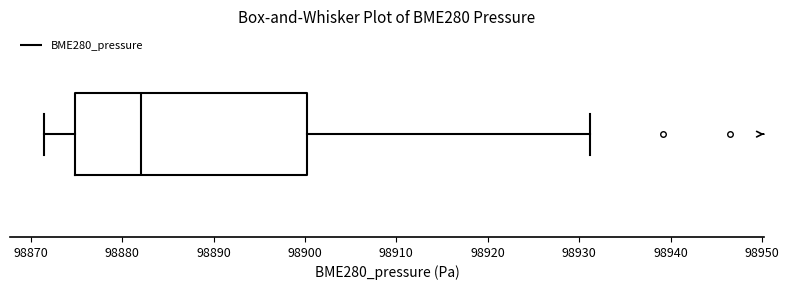

Transcribe this box plot: give where the median line is, the range the box spans, and where the two whiskers end, as read against the x-axis. The values are not printed on the chart, so give them approximately, as read against the axis.

median 98882, box 98875 to 98900, whiskers 98871 to 98931